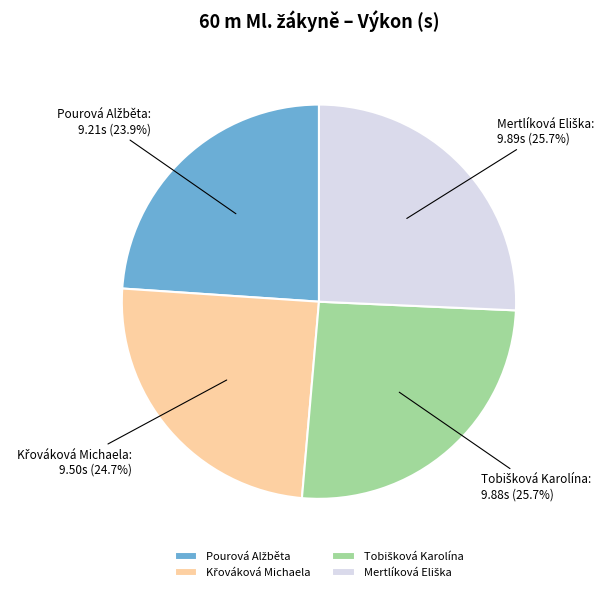

Does any single category account for the majority?

No